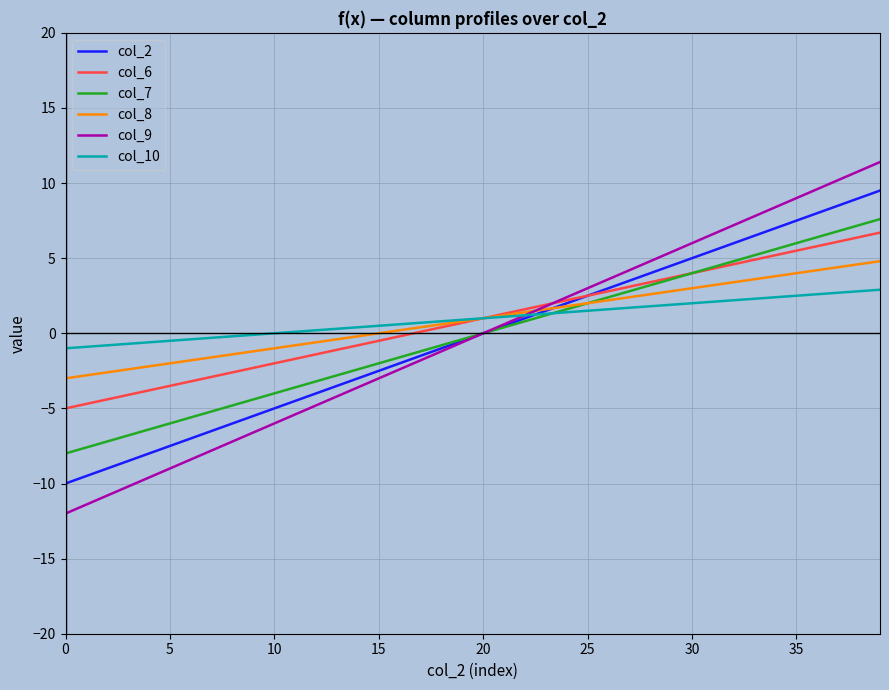

Which series has the largest range (max minus min)?

col_9